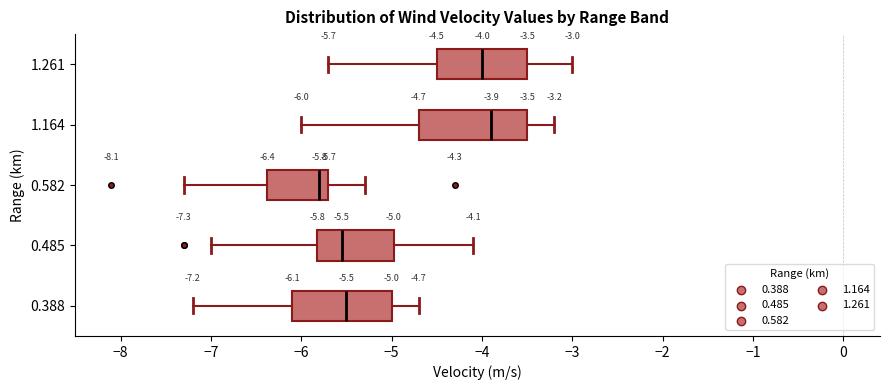

Comparing the boxes themselves (not the whiskers), which one is the widest?

1.164